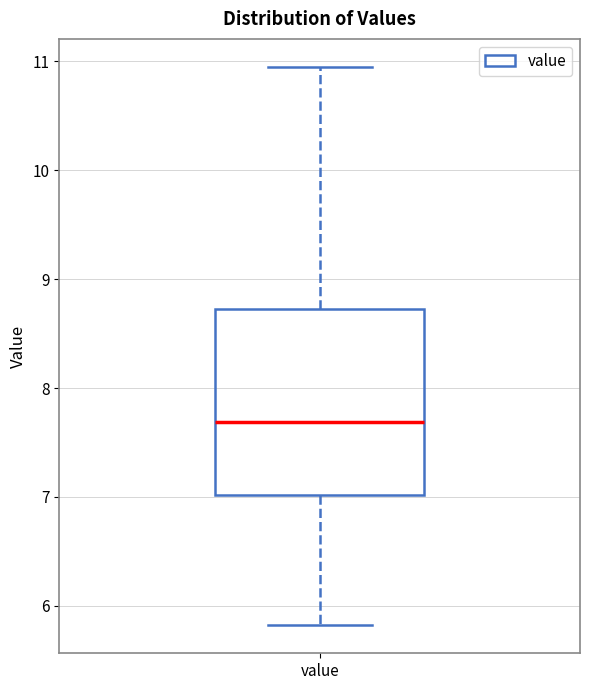

Transcribe this box plot: give where the median line is, the range the box spans, and where the two whiskers end, as read against the y-axis. The values are not printed on the chart, so give them approximately, as read against the axis.

median 7.7, box 7.0 to 8.7, whiskers 5.8 to 11.0